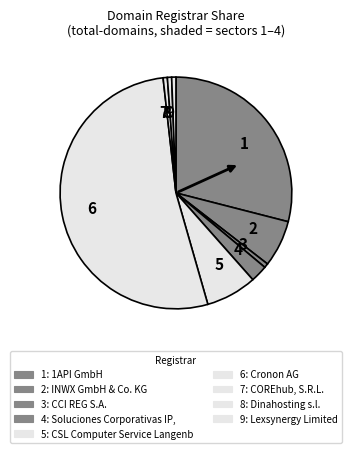

Count the number of slices in the pie.

9